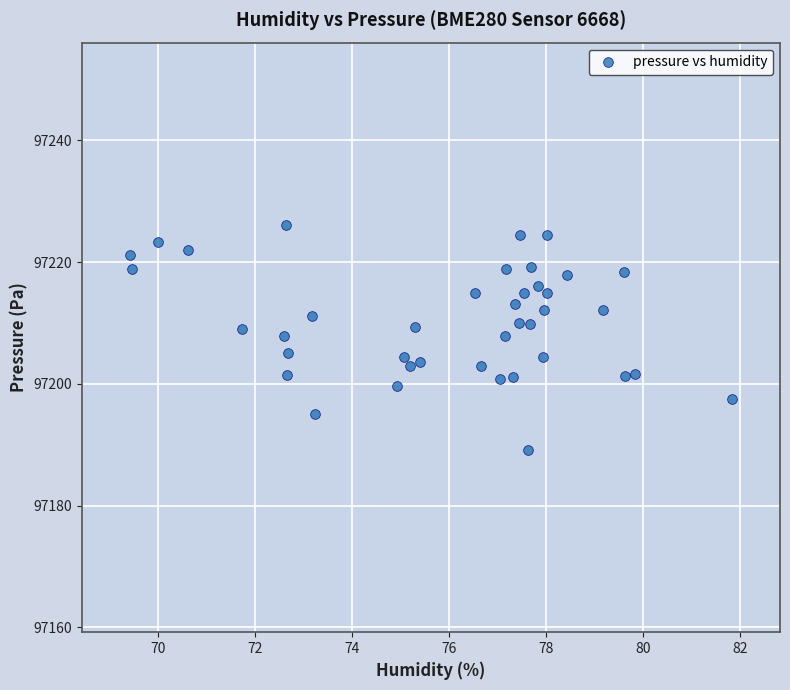

What is the range of X values (max minus min)?

12.4